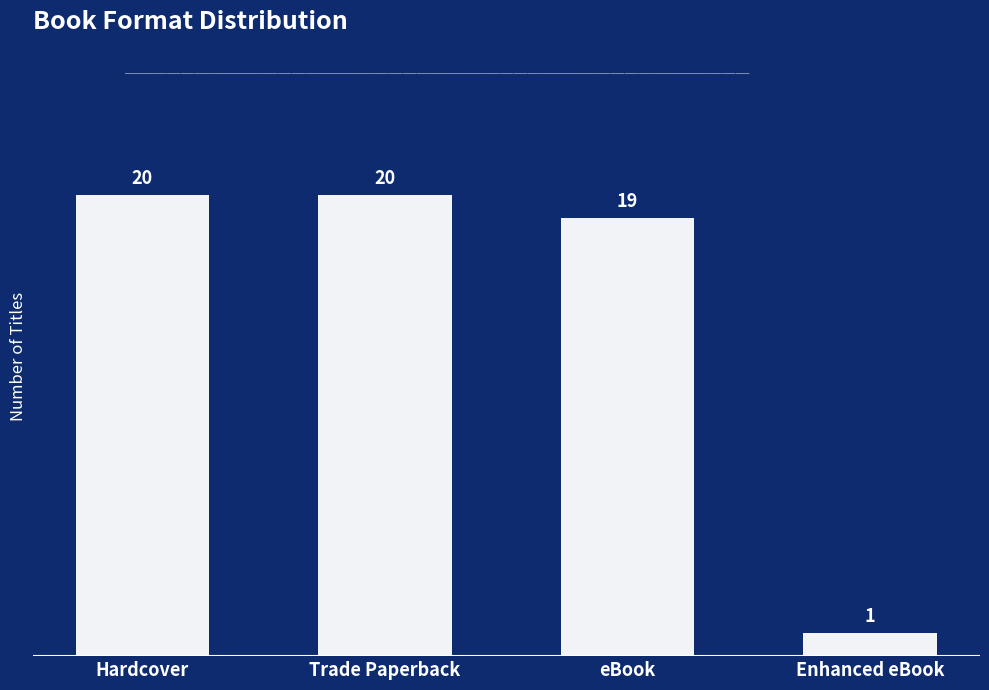

What is the approximate value at Hardcover?

20